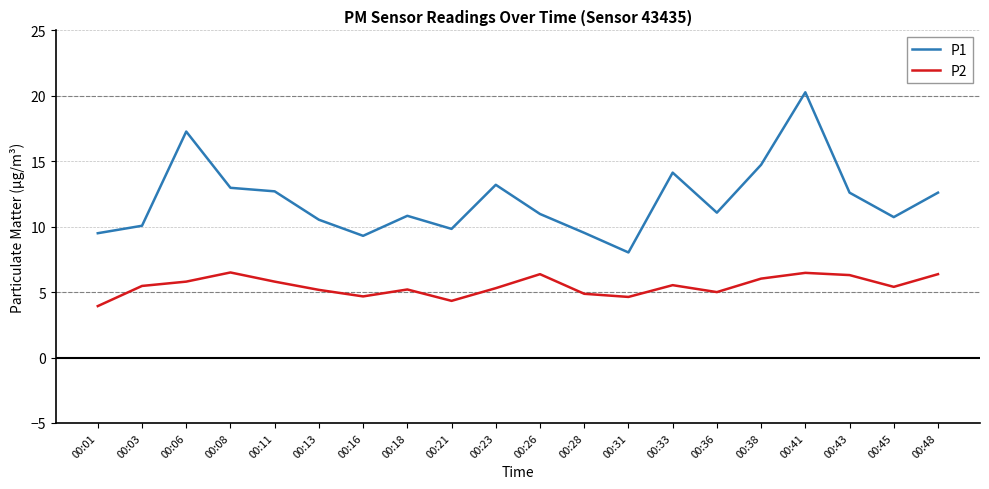

True or false: P1 and P2 cross at least once.

False